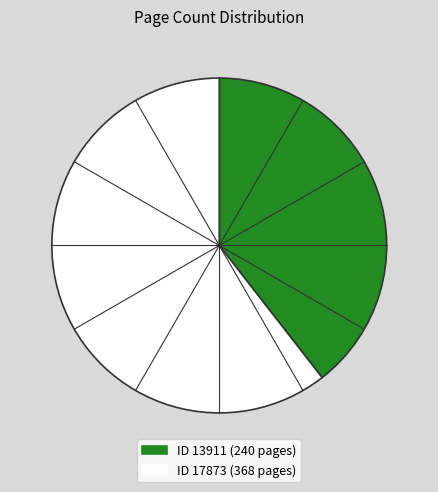

Is there any slice that represents more than half of the pie?

Yes